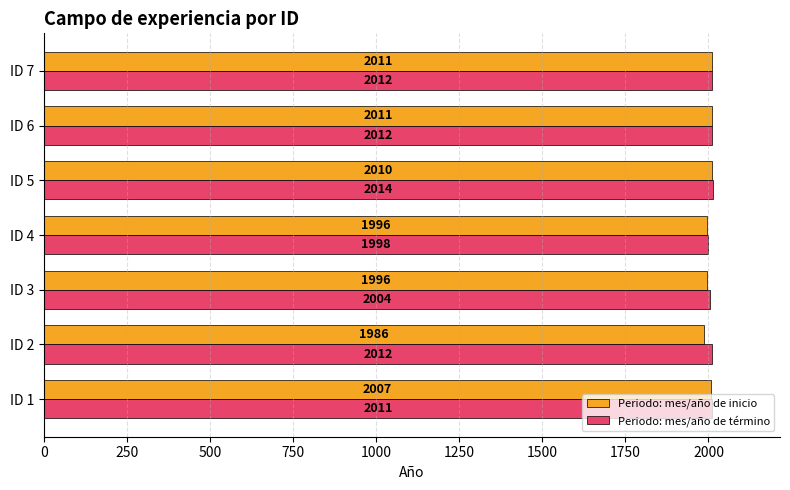

True or false: Periodo: mes/año de inicio has a value of 1986.0 at ID 2.

True